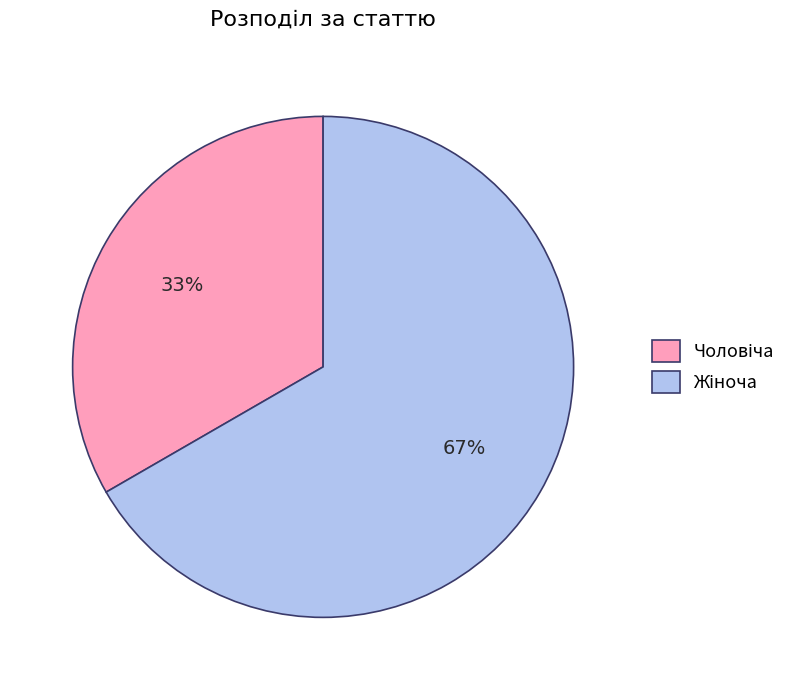

Is there a majority slice in this chart?

Yes